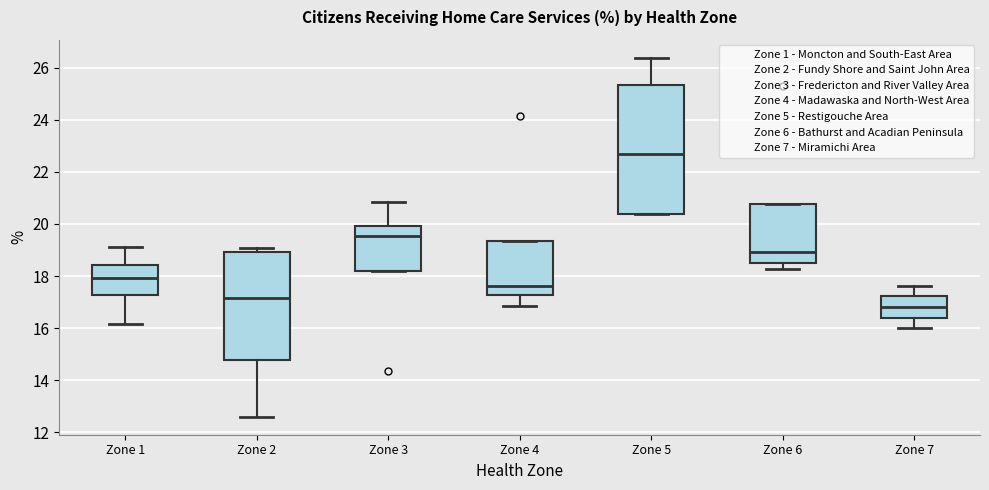

Reading left to right, transcribe this box plot: for each box, give where its median line is, the range the box spans, and where its two whiskers end, as read against the y-axis. The values are not printed on the chart, so give them approximately, as read against the axis.

Zone 1: median 18.0, box 17.2 to 18.4, whiskers 16.2 to 19.2
Zone 2: median 17.2, box 14.8 to 19.0, whiskers 12.6 to 19.0 (just above the box's upper edge)
Zone 3: median 19.6, box 18.2 to 20.0, whiskers 18.2 to 20.8
Zone 4: median 17.6, box 17.2 to 19.4, whiskers 16.8 to 19.4
Zone 5: median 22.6, box 20.4 to 25.4, whiskers 20.4 to 26.4
Zone 6: median 19.0, box 18.4 to 20.8, whiskers 18.2 to 20.8
Zone 7: median 16.8, box 16.4 to 17.2, whiskers 16.0 to 17.6